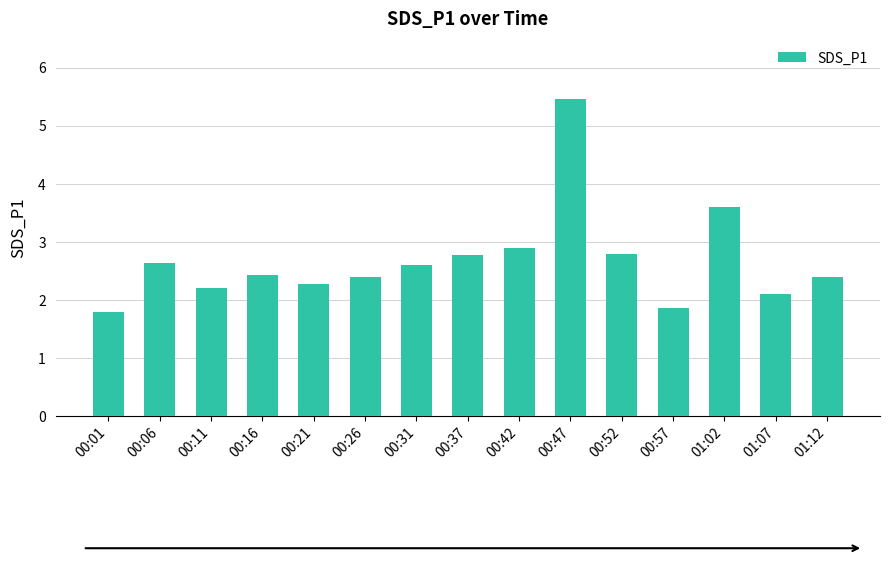

At which category does the chart reach its minimum across all series?

00:01